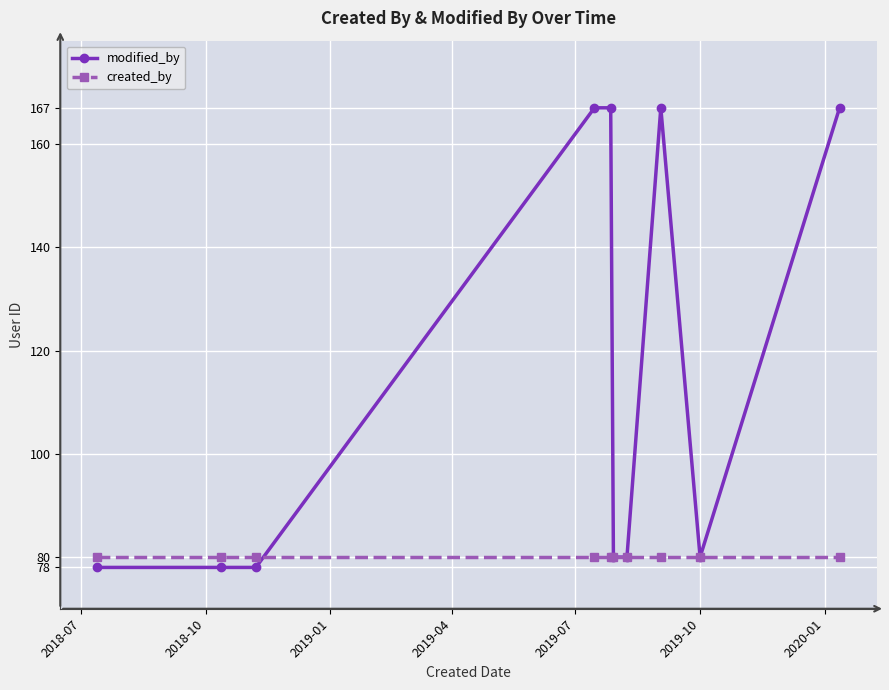

What is the lowest value of the modified_by series?

78